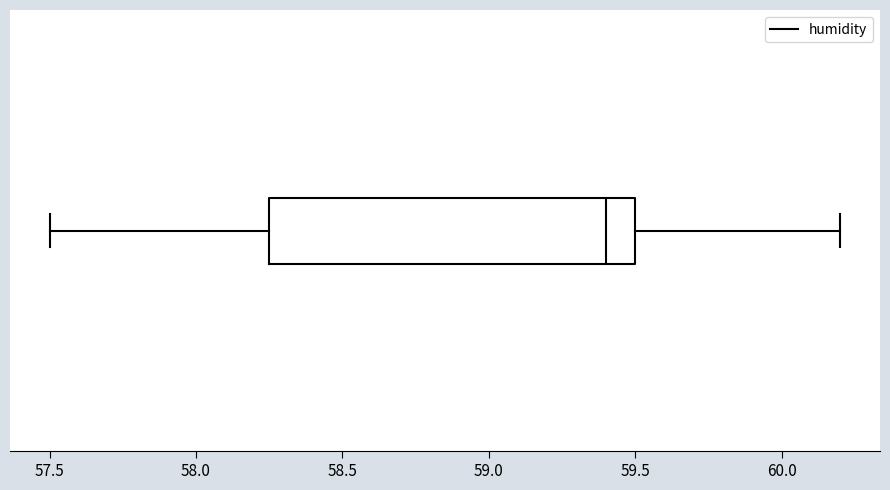

Transcribe this box plot: give where the median line is, the range the box spans, and where the two whiskers end, as read against the x-axis. The values are not printed on the chart, so give them approximately, as read against the axis.

median 59.40, box 58.25 to 59.50, whiskers 57.50 to 60.20